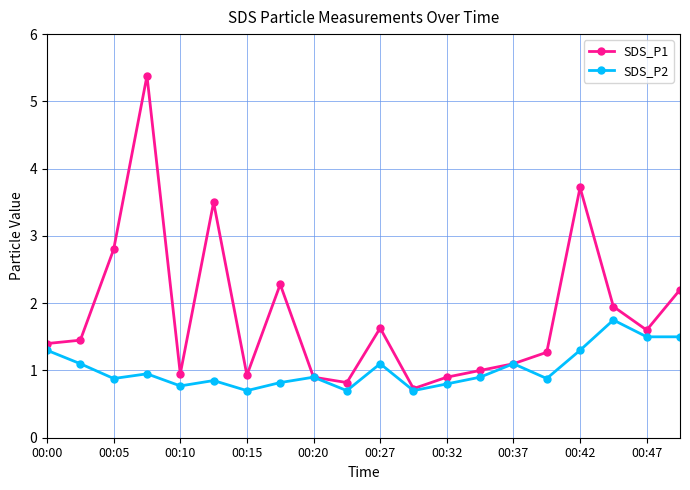

How many lines are shown in the chart?

2